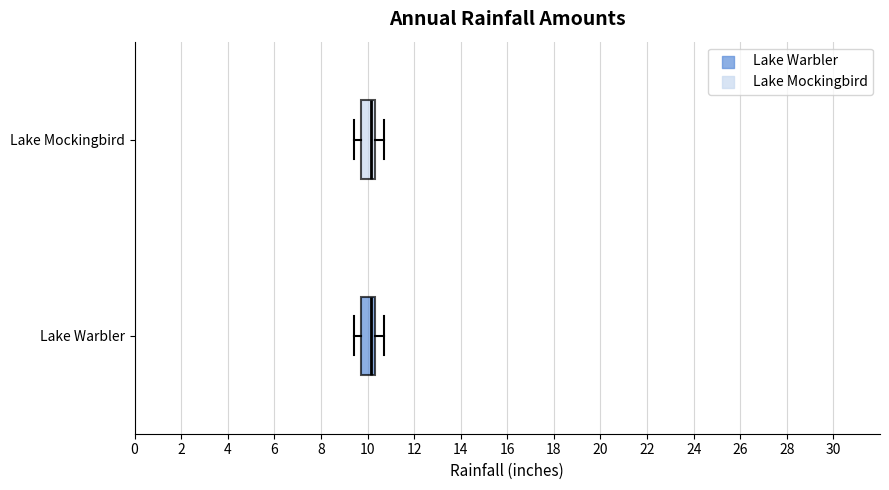

Reading bottom to top, transcribe this box plot: for each box, give where its median line is, the range the box spans, and where its two whiskers end, as read against the x-axis. The values are not printed on the chart, so give them approximately, as read against the axis.

Lake Warbler: median 10.2, box 9.8 to 10.4, whiskers 9.4 to 10.8
Lake Mockingbird: median 10.2, box 9.8 to 10.4, whiskers 9.4 to 10.8